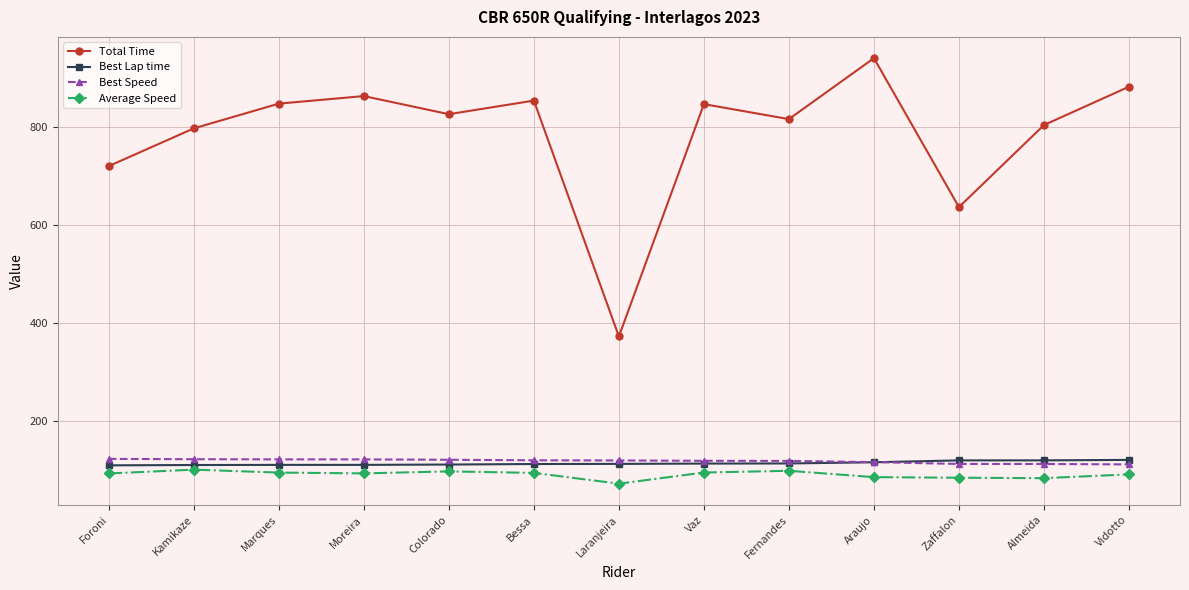

Is the value of Best Speed at Almeida greater than the value of Average Speed at Kamikaze?

Yes